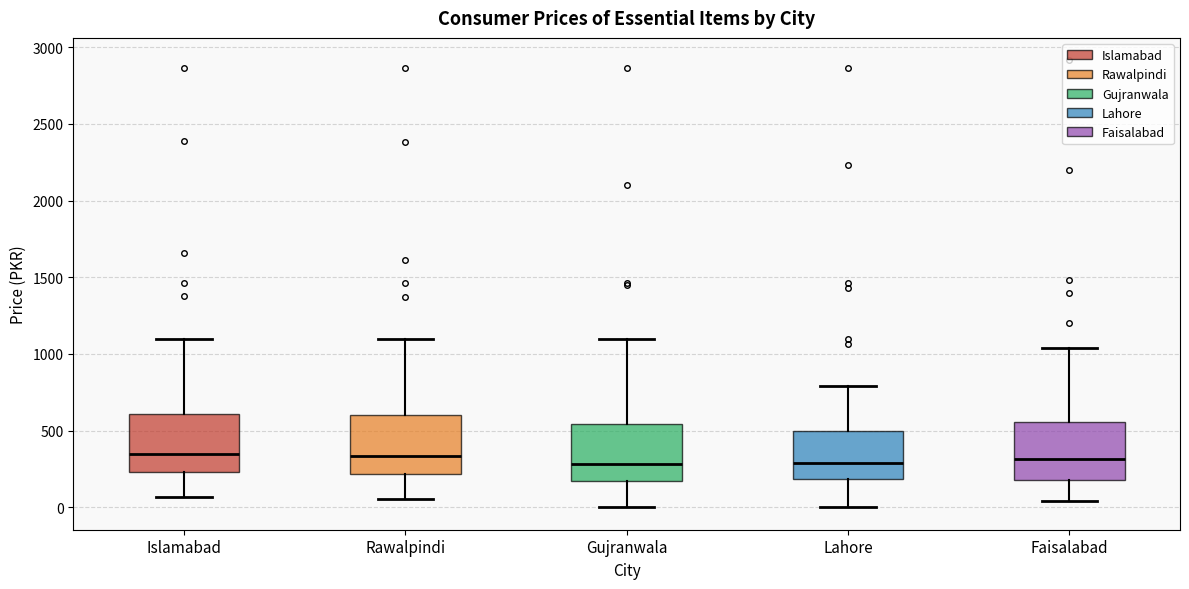

Reading left to right, read every box against the y-axis: the position of its median line, the range the box covers, and the ends of its whiskers. The values are not printed on the chart, so give them approximately, as read against the axis.

Islamabad: median 350, box 250 to 600, whiskers 50 to 1100
Rawalpindi: median 350, box 200 to 600, whiskers 50 to 1100
Gujranwala: median 300, box 150 to 550, whiskers 0 to 1100
Lahore: median 300, box 200 to 500, whiskers 0 to 800
Faisalabad: median 300, box 200 to 550, whiskers 50 to 1050